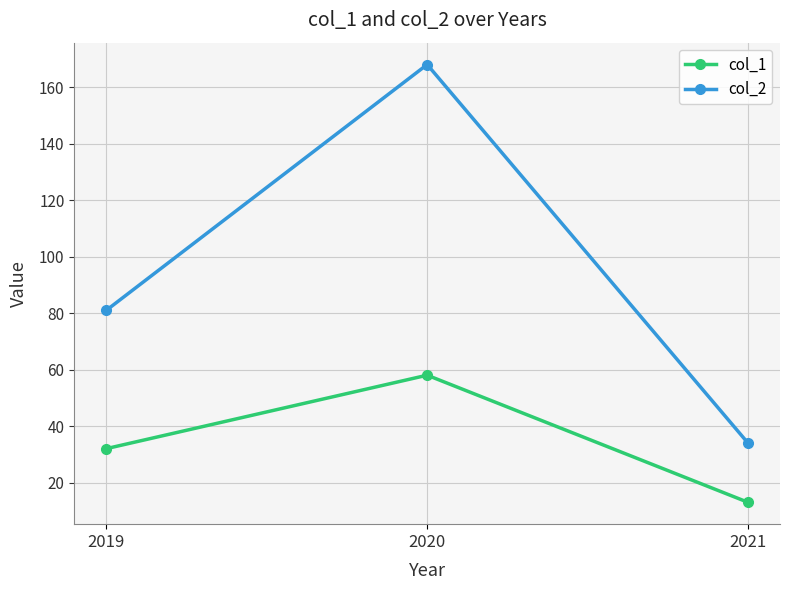

Is it true that col_2 equals 143 at 2019?

False